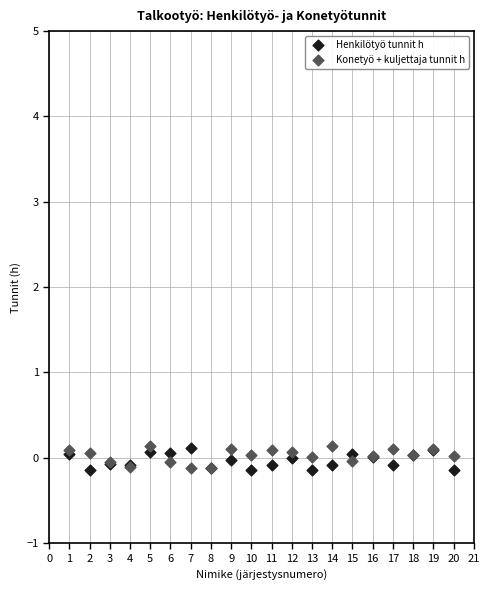

What is the X range (max minus min) for the scatter plot?

19.0